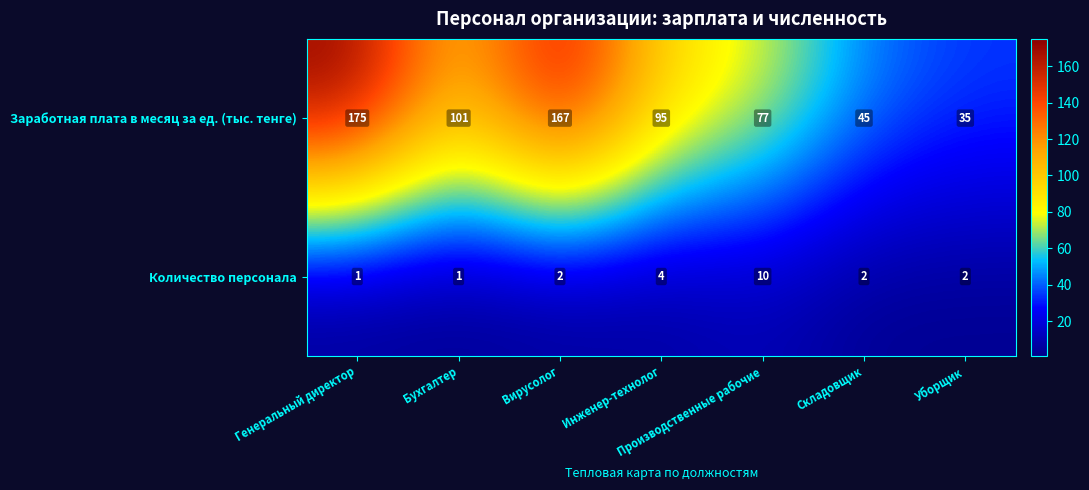

True or false: Заработная плата в месяц за ед. (тыс. тенге) has a value of 72 at Генеральный директор.

False